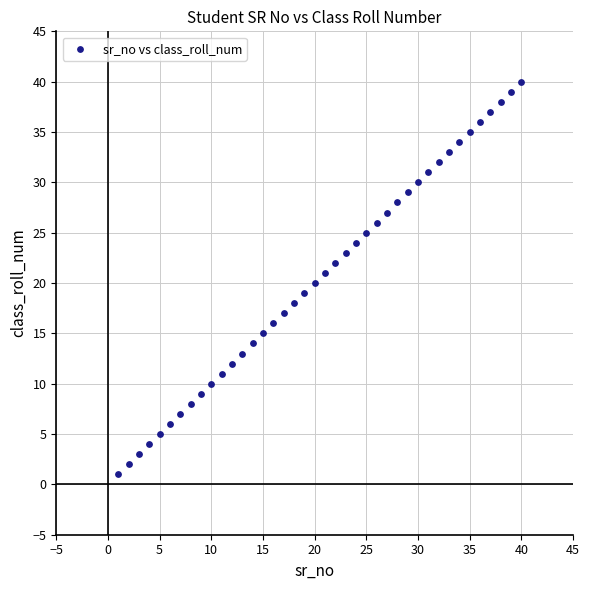

What is the range of Y values (max minus min)?

39